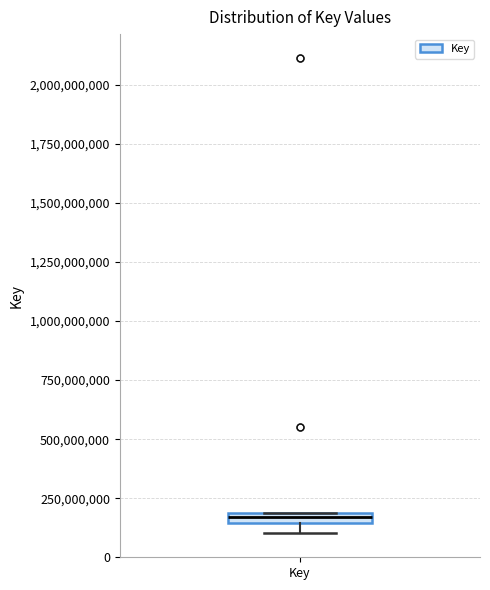

Where is the lower edge of the box for Key on the y-axis? The values are not printed on the chart, so give them approximately, as read against the axis.

150000000